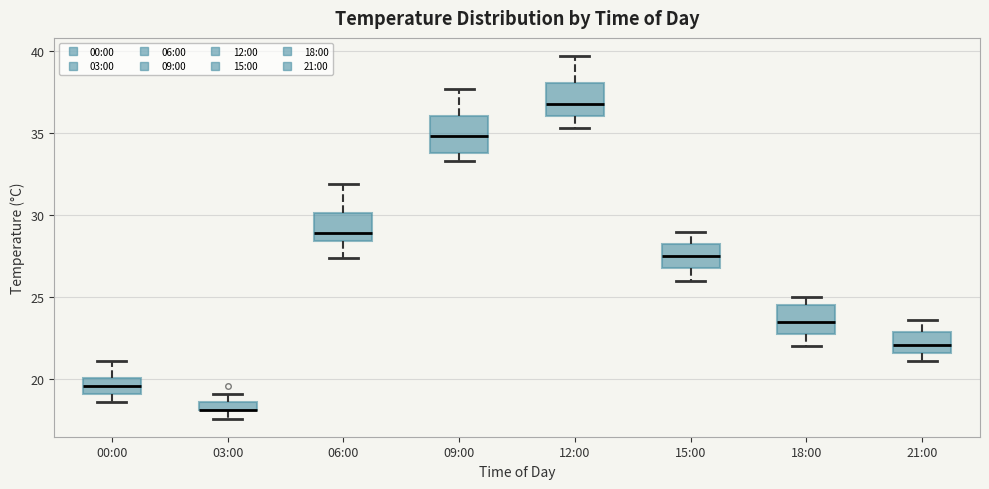

Where is the upper edge of the box for 09:00 on the y-axis? The values are not printed on the chart, so give them approximately, as read against the axis.

36.0